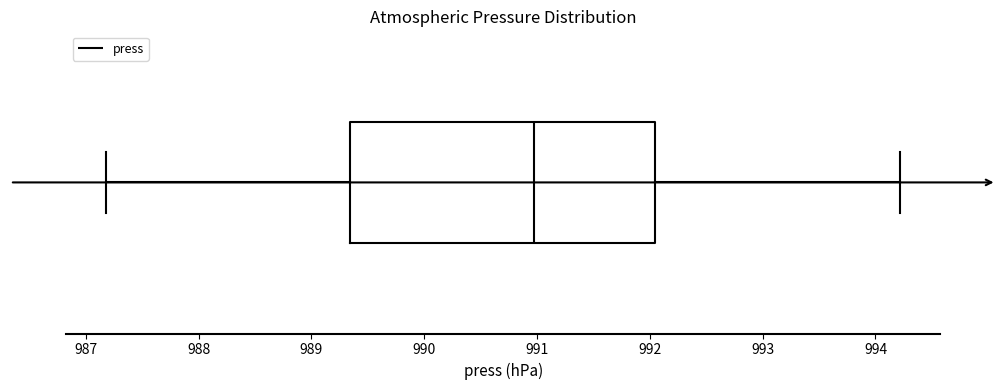

Where is the left edge of the box on the x-axis? The values are not printed on the chart, so give them approximately, as read against the axis.

989.3